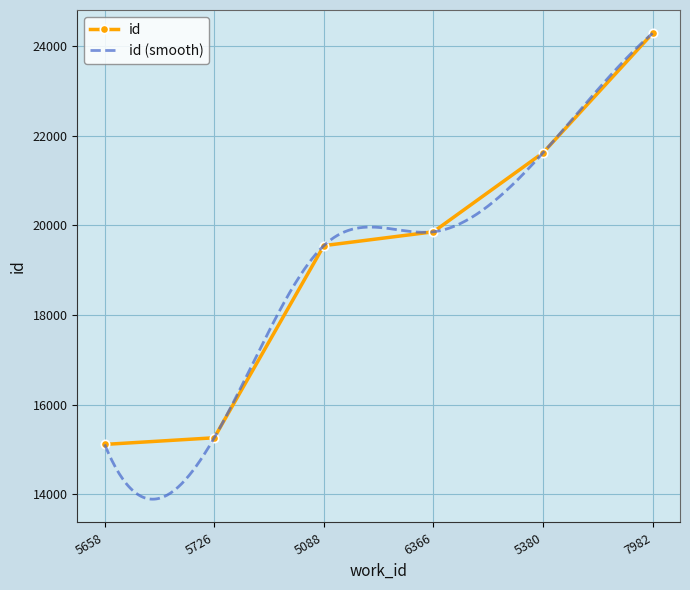

Which label corresponds to the smallest value in the chart?

5658